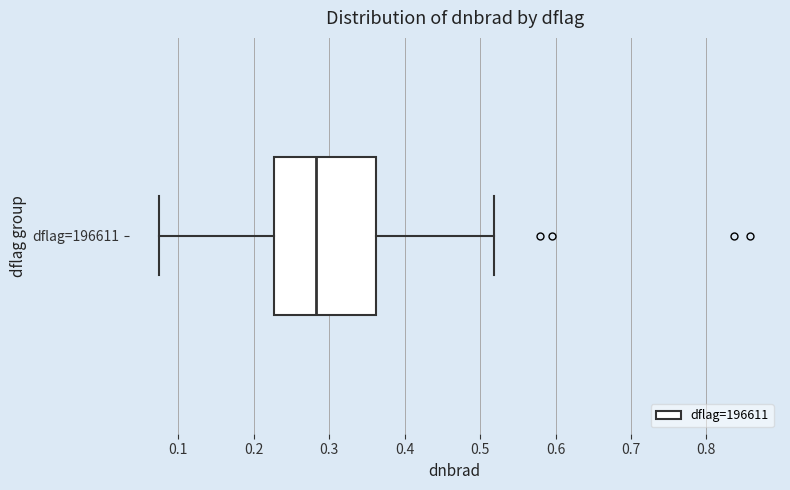

Read this box plot against the x-axis: the position of the median line, the range covered by the box, and the ends of both whiskers. The values are not printed on the chart, so give them approximately, as read against the axis.

median 0.28, box 0.23 to 0.36, whiskers 0.07 to 0.52